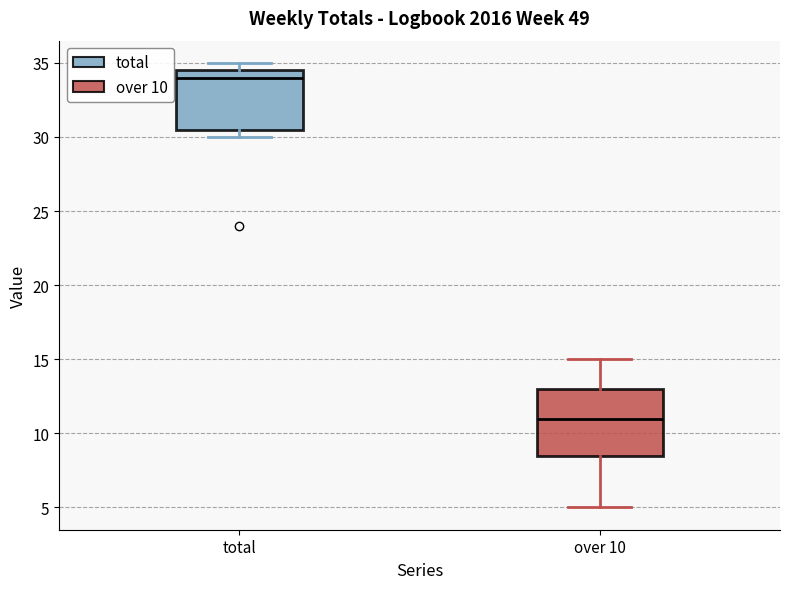

Reading left to right, read every box against the y-axis: the position of its median line, the range the box covers, and the ends of its whiskers. The values are not printed on the chart, so give them approximately, as read against the axis.

total: median 34.0, box 30.5 to 34.5, whiskers 30.0 to 35.0
over 10: median 11.0, box 8.5 to 13.0, whiskers 5.0 to 15.0